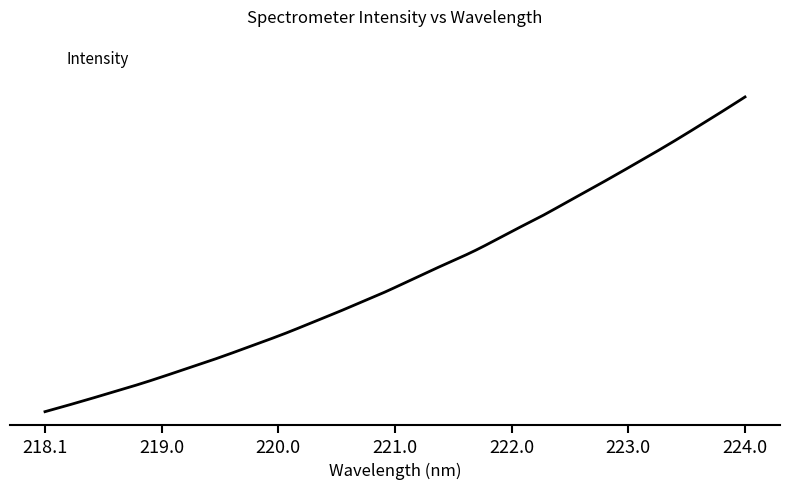

Does the chart display data point markers on the line(s)?

No